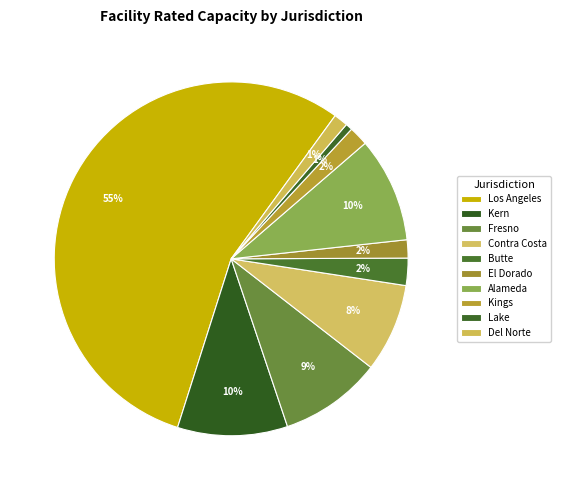

Which has a higher value, El Dorado or Kings?

Kings